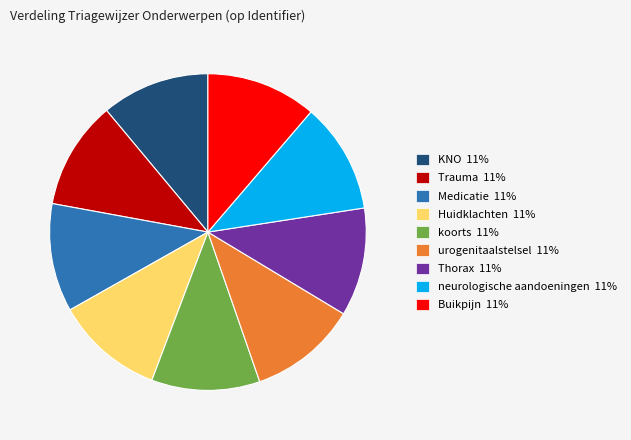

Does koorts 11% account for over 50% of the chart?

No